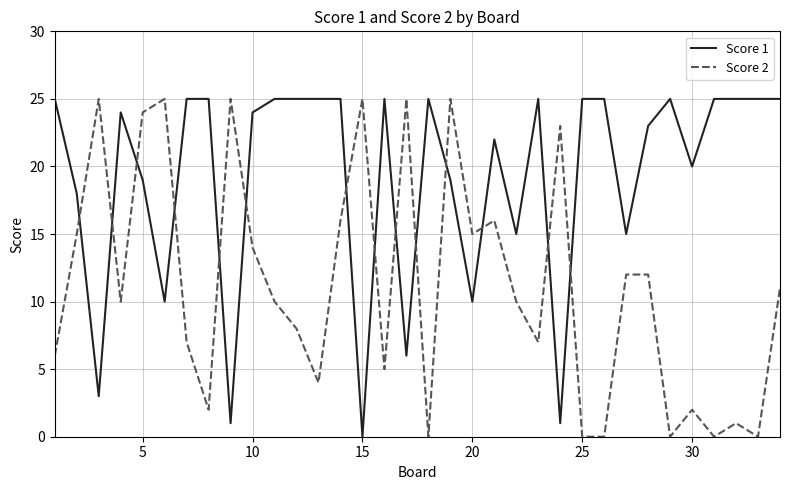

How many distinct data groups are displayed?

2